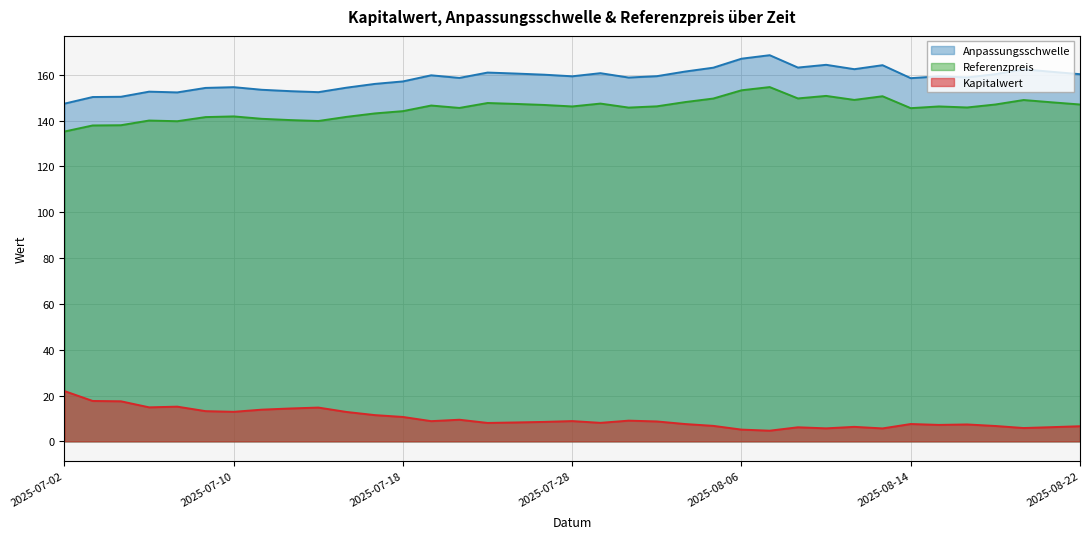

Between 2025-07-09 and 2025-07-31, which series saw the biggest shift?

Anpassungsschwelle